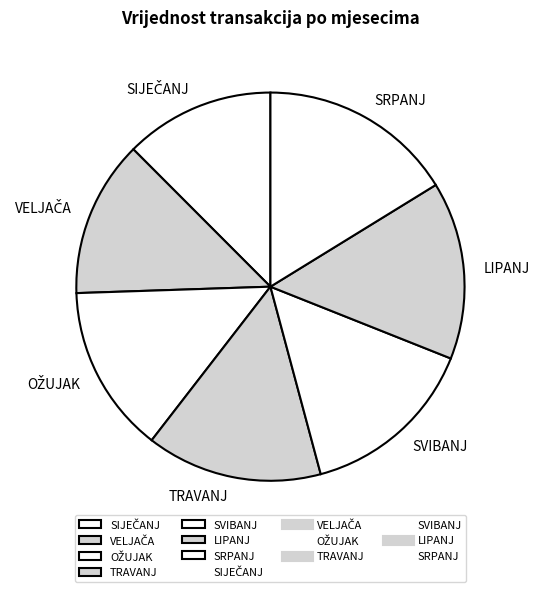

Combined, do LIPANJ and TRAVANJ account for over 50%?

No